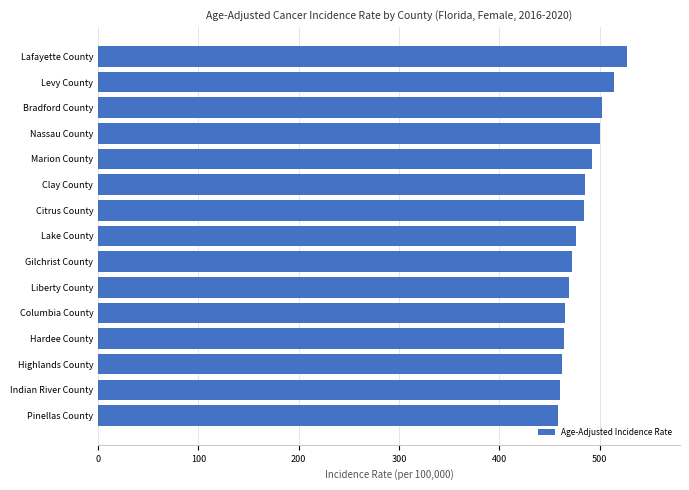

What value does the data have at Nassau County?

500.5